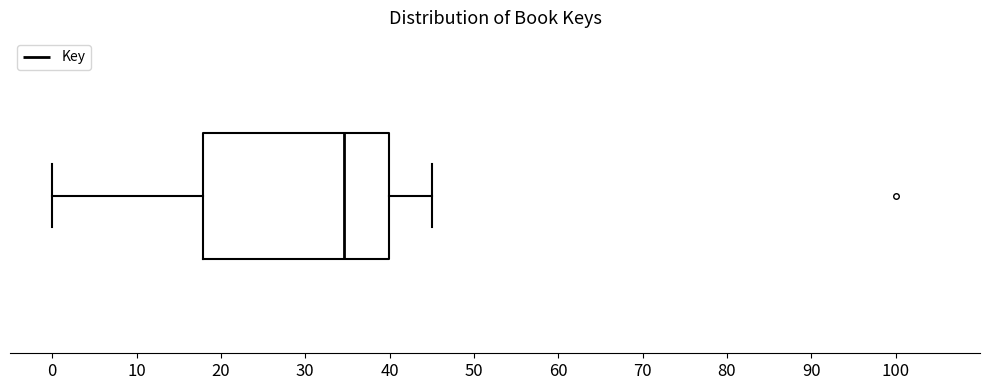

Transcribe this box plot: give where the median line is, the range the box spans, and where the two whiskers end, as read against the x-axis. The values are not printed on the chart, so give them approximately, as read against the axis.

median 35, box 18 to 40, whiskers 0 to 45